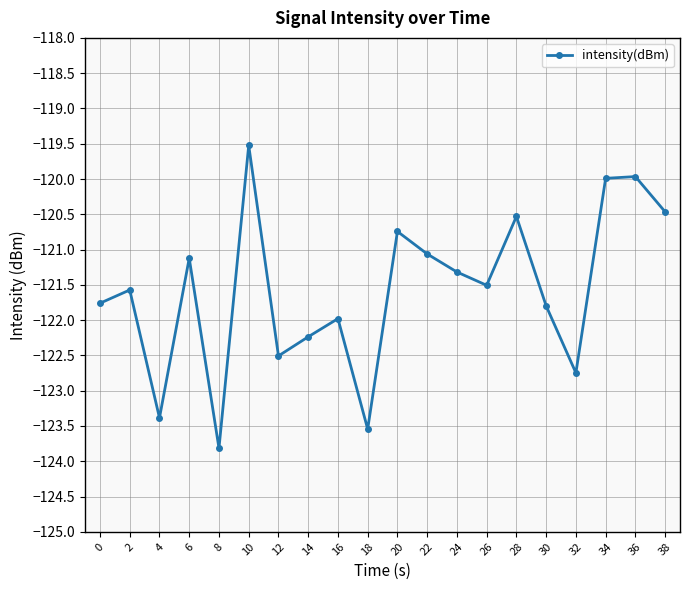

What is the average value?

-121.6